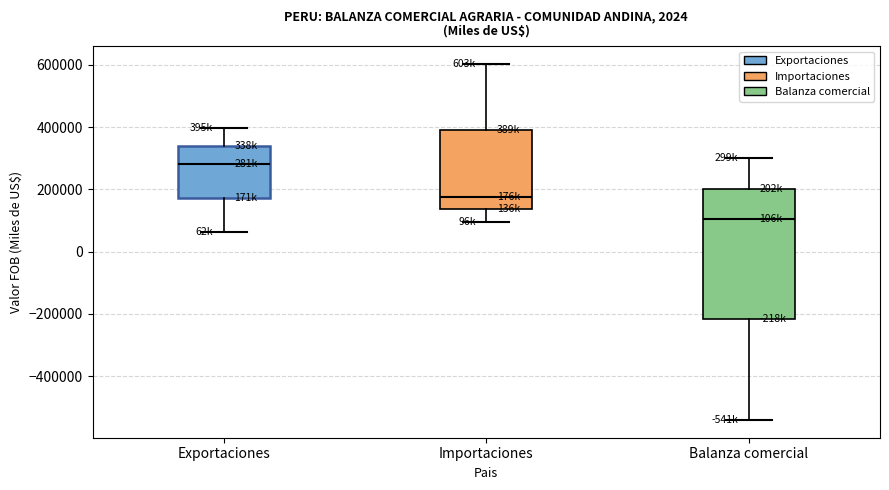

Reading left to right, transcribe this box plot: for each box, give where its median line is, the range the box spans, and where its two whiskers end, as read against the y-axis. The values are not printed on the chart, so give them approximately, as read against the axis.

Exportaciones: median 280000, box 180000 to 340000, whiskers 60000 to 400000
Importaciones: median 180000, box 140000 to 380000, whiskers 100000 to 600000
Balanza comercial: median 100000, box -220000 to 200000, whiskers -540000 to 300000